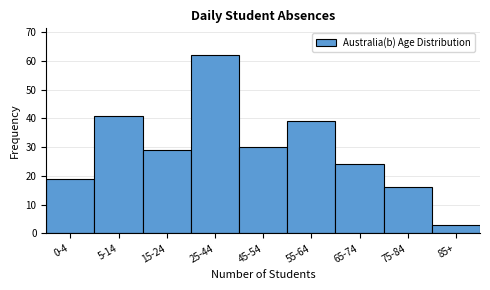

Reading right to left, what are all the values shown in this chart?

85+=3	75-84=16	65-74=24	55-64=39	45-54=30	25-44=62	15-24=29	5-14=41	0-4=19